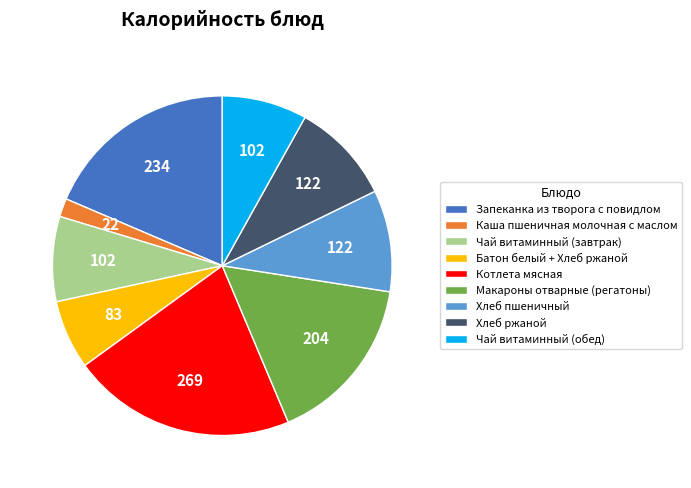

Combined, do Батон белый + Хлеб ржаной and Хлеб ржаной account for over 50%?

No